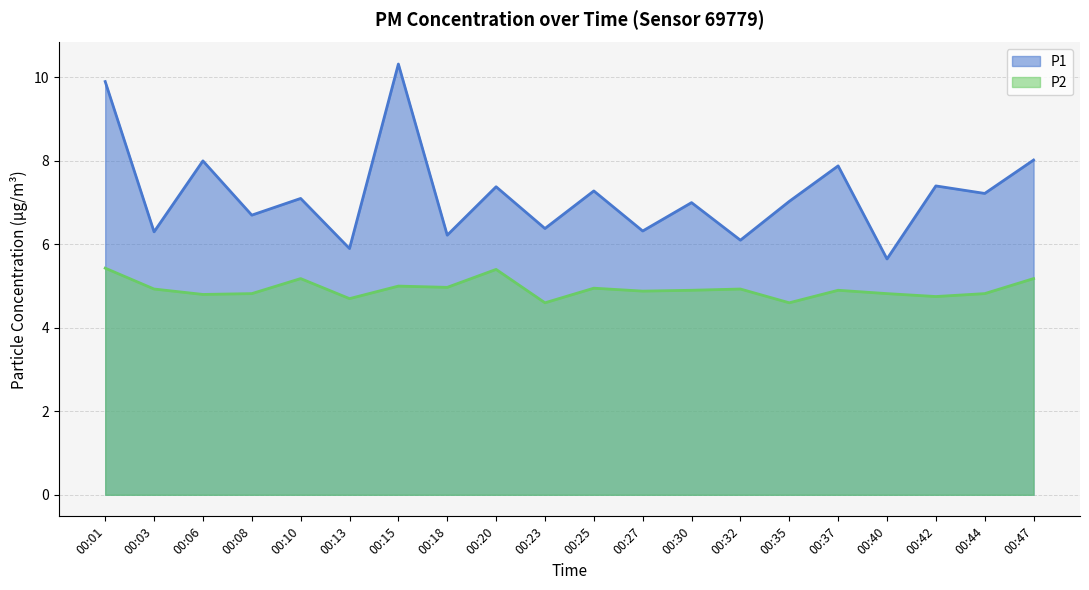

At which label does P1 first exceed 7?

00:01